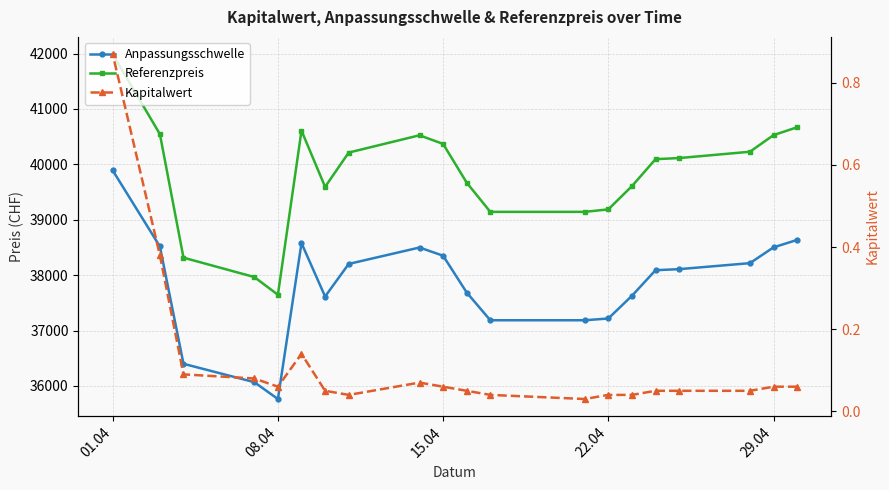

What is the difference between the maximum and second lowest values in the Referenzpreis series?

4024.4